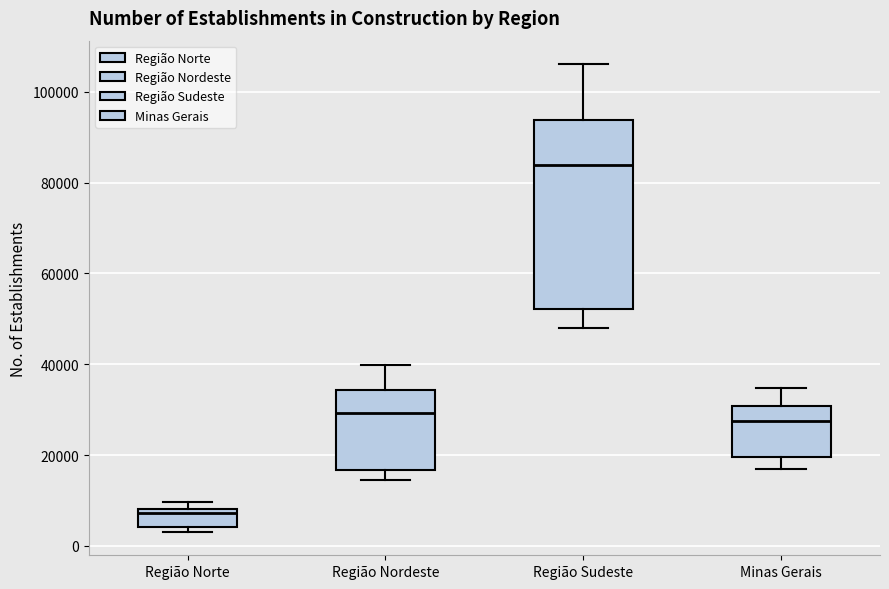

Reading left to right, read every box against the y-axis: the position of its median line, the range the box covers, and the ends of its whiskers. The values are not printed on the chart, so give them approximately, as read against the axis.

Região Norte: median 8000 (just below the box's upper edge), box 4000 to 8000, whiskers 4000 (just below the box's lower edge) to 10000
Região Nordeste: median 30000, box 16000 to 34000, whiskers 14000 to 40000
Região Sudeste: median 84000, box 52000 to 94000, whiskers 48000 to 106000
Minas Gerais: median 28000, box 20000 to 30000, whiskers 16000 to 34000